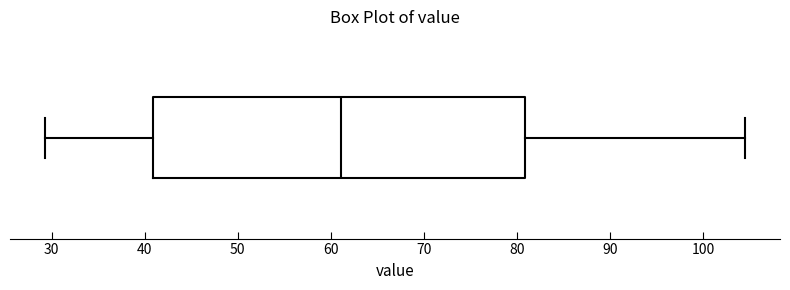

Read this box plot against the x-axis: the position of the median line, the range covered by the box, and the ends of both whiskers. The values are not printed on the chart, so give them approximately, as read against the axis.

median 61, box 41 to 81, whiskers 29 to 105